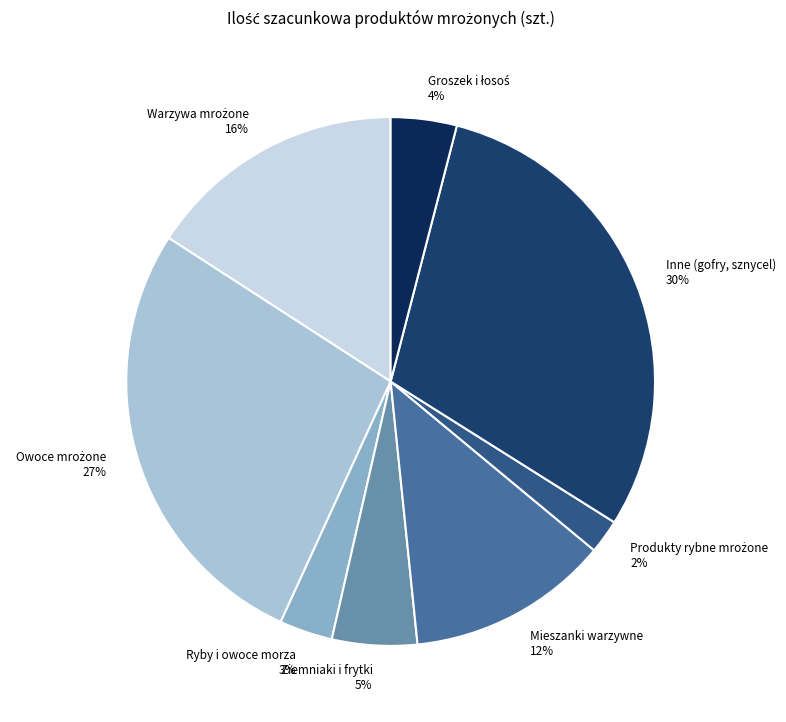

Between Mieszanki warzywne 12% and Ziemniaki i frytki 5%, which is larger?

Mieszanki warzywne 12%